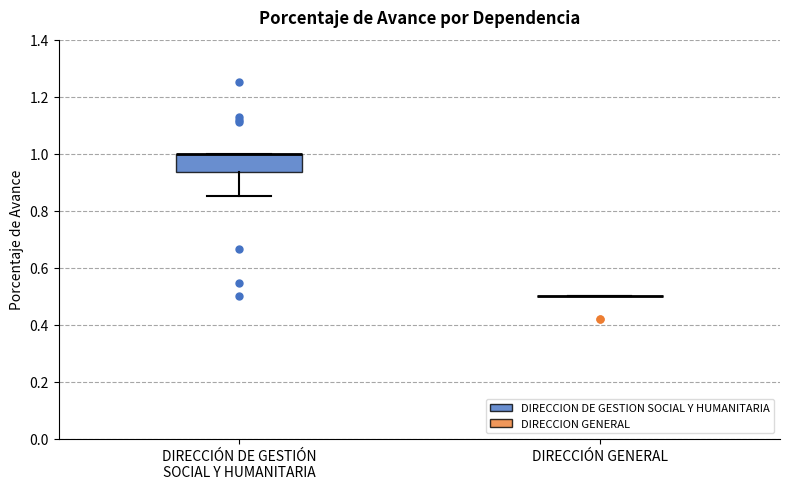

Reading left to right, transcribe this box plot: for each box, give where its median line is, the range the box spans, and where its two whiskers end, as read against the y-axis. The values are not printed on the chart, so give them approximately, as read against the axis.

DIRECCIÓN DE GESTIÓN SOCIAL Y HUMANITARIA: median 1.00 (drawn on the box's upper edge), box 0.94 to 1.00, whiskers 0.86 to 1.00
DIRECCIÓN GENERAL: box collapsed to a line at 0.50, whiskers 0.50 to 0.50